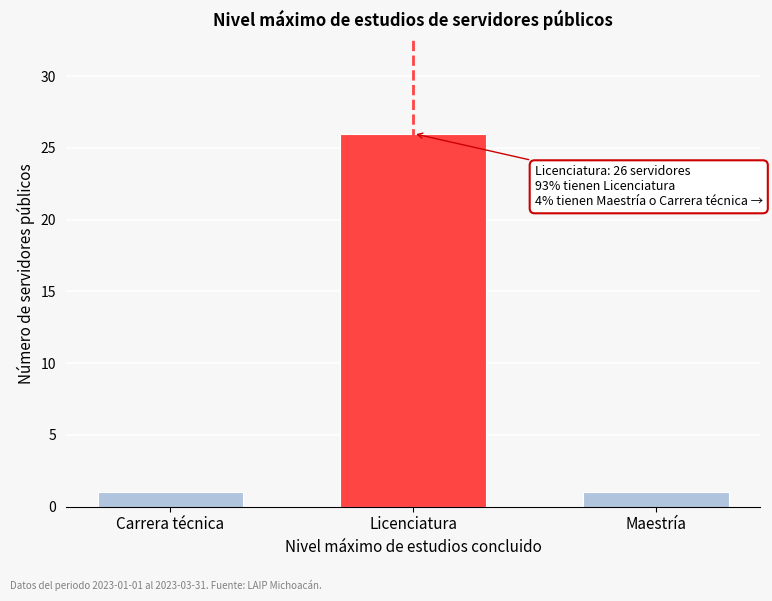

Reading left to right, extract all data points from this chart.

1	26	1